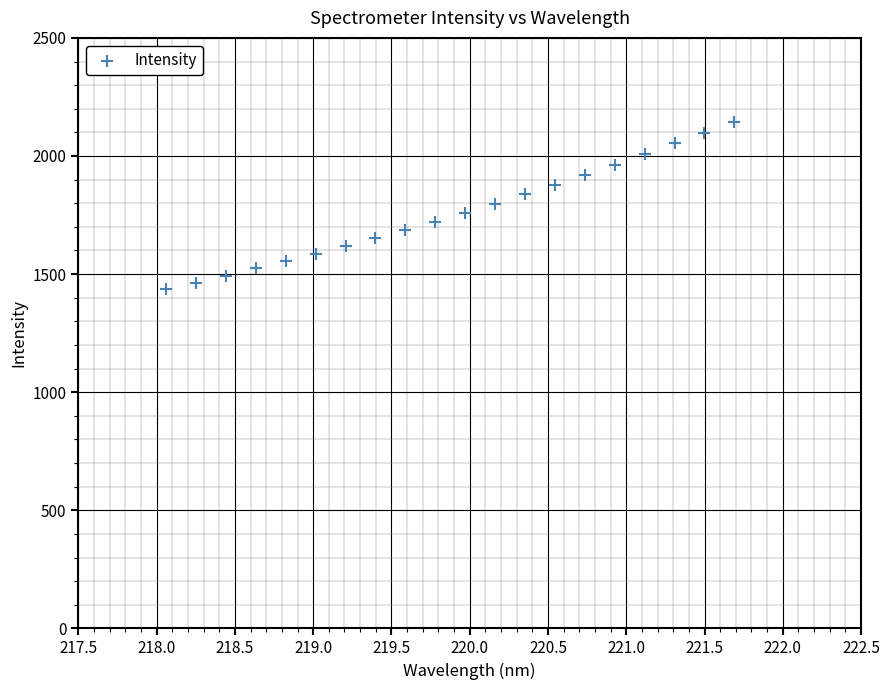

What is the range of X values (max minus min)?

3.6